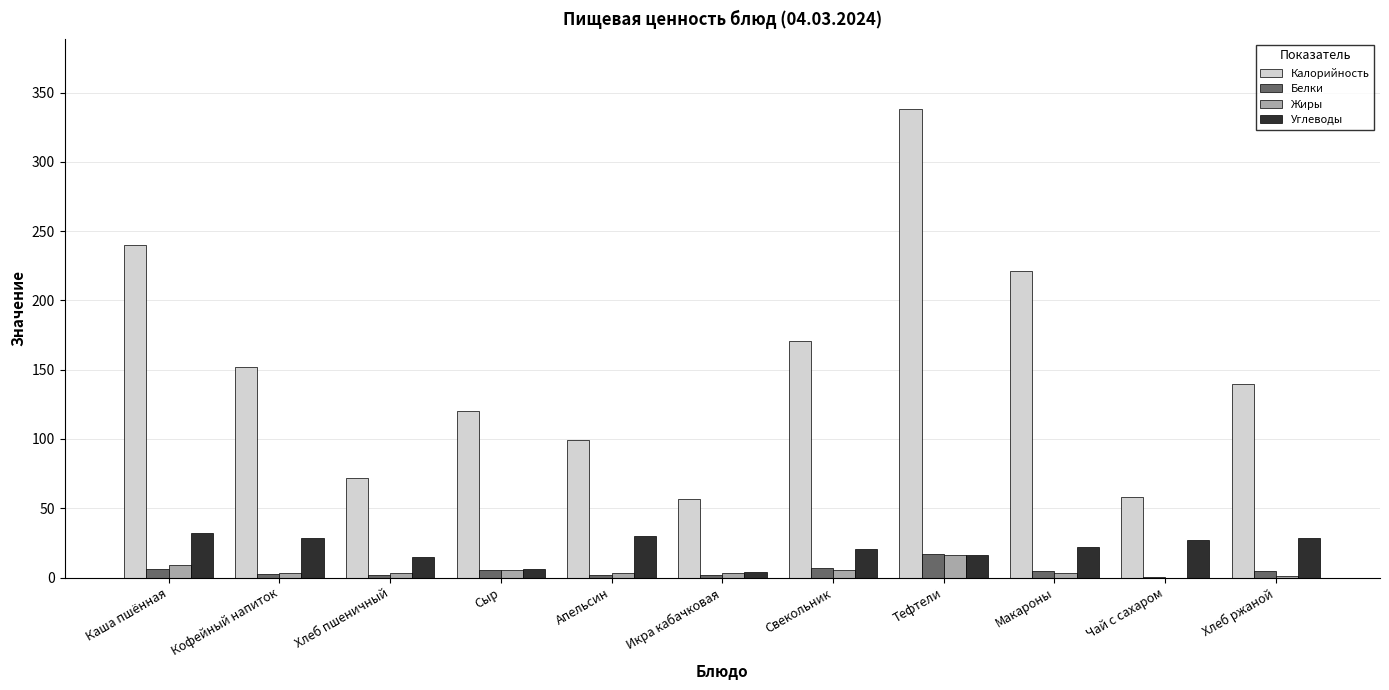

Which series changed the most between Хлеб пшеничный and Хлеб ржаной?

Калорийность